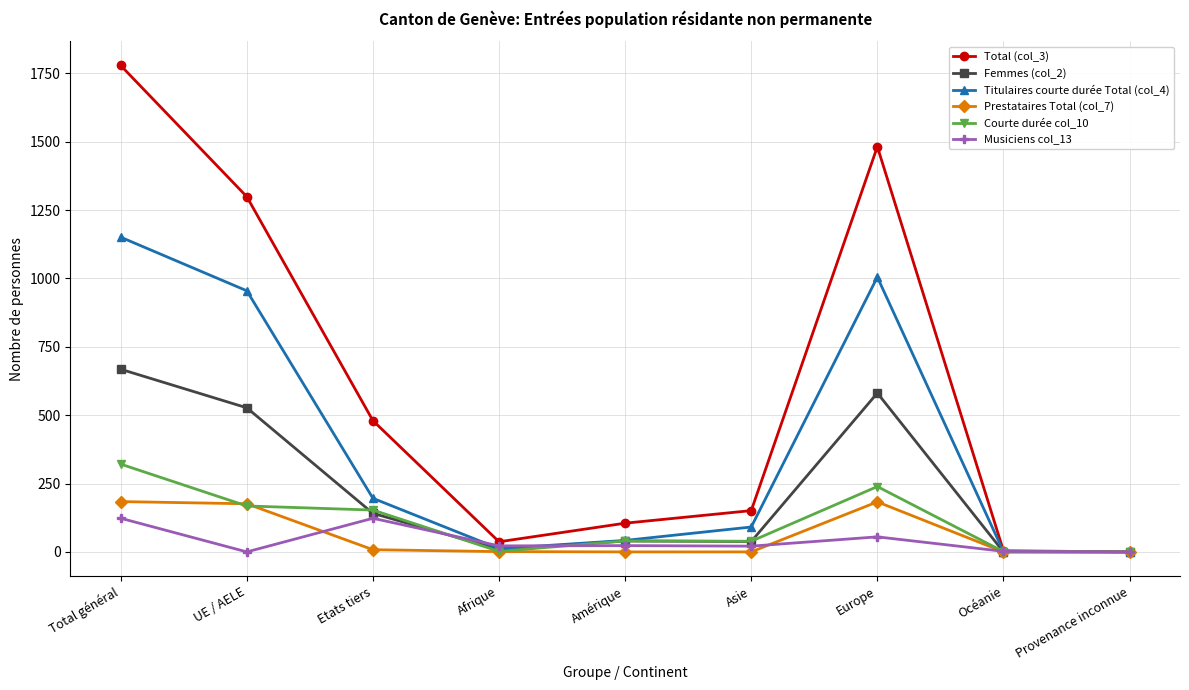

Which series has the largest total across all categories?

Total (col_3)